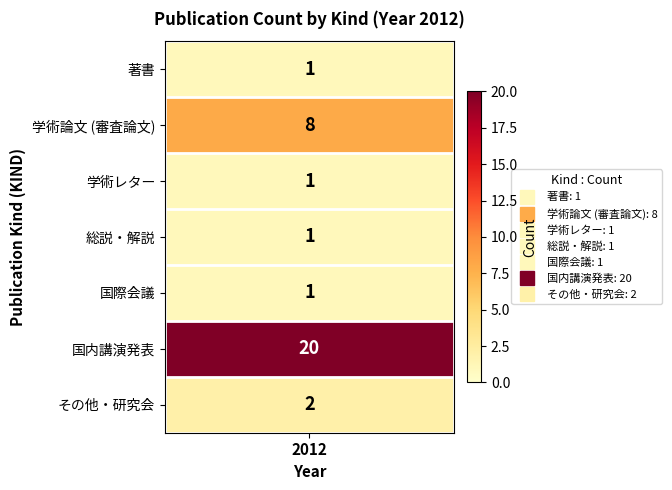

Which series has the widest spread of values?

国内講演発表